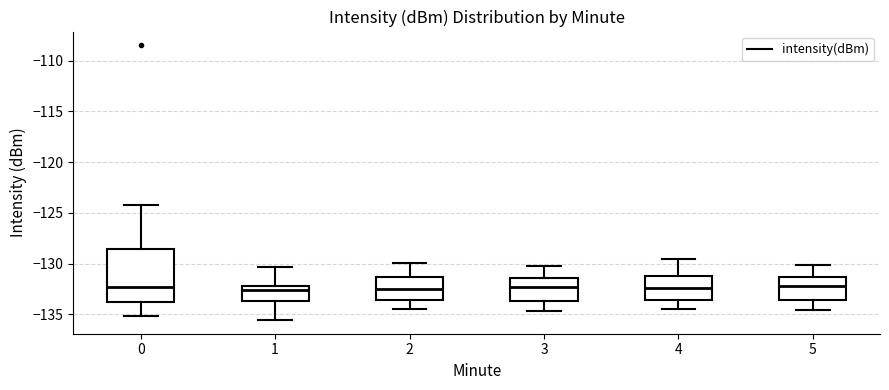

Reading left to right, read every box against the y-axis: the position of its median line, the range the box covers, and the ends of its whiskers. The values are not printed on the chart, so give them approximately, as read against the axis.

0: median -132.5, box -133.5 to -128.5, whiskers -135.0 to -124.0
1: median -132.5, box -133.5 to -132.0, whiskers -135.5 to -130.5
2: median -132.5, box -133.5 to -131.5, whiskers -134.5 to -130.0
3: median -132.5, box -133.5 to -131.5, whiskers -134.5 to -130.0
4: median -132.5, box -133.5 to -131.0, whiskers -134.5 to -129.5
5: median -132.0, box -133.5 to -131.5, whiskers -134.5 to -130.0